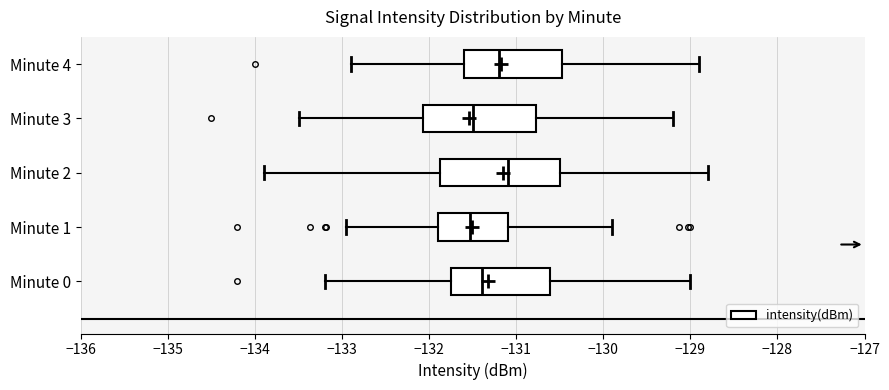

Reading bottom to top, read every box against the x-axis: the position of its median line, the range the box covers, and the ends of its whiskers. The values are not printed on the chart, so give them approximately, as read against the axis.

Minute 0: median -131.4, box -131.8 to -130.6, whiskers -133.2 to -129.0
Minute 1: median -131.5, box -131.9 to -131.1, whiskers -133.0 to -129.9
Minute 2: median -131.1, box -131.9 to -130.5, whiskers -133.9 to -128.8
Minute 3: median -131.5, box -132.1 to -130.8, whiskers -133.5 to -129.2
Minute 4: median -131.2, box -131.6 to -130.5, whiskers -132.9 to -128.9